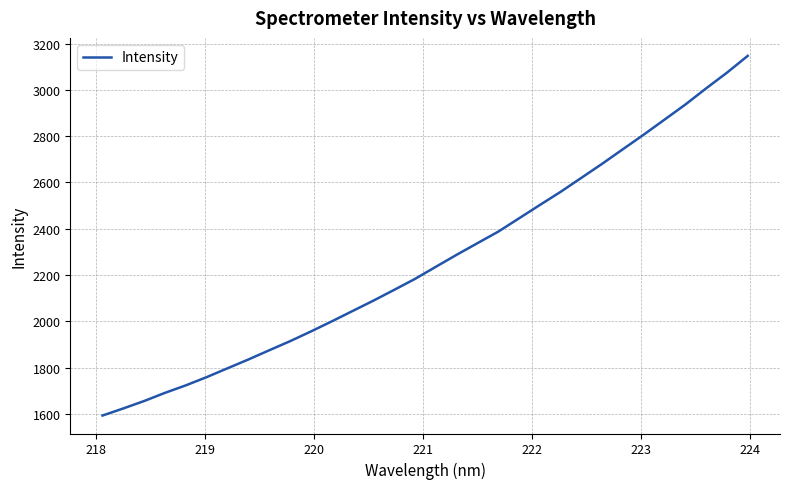

What is the sum of all values?

72518.4